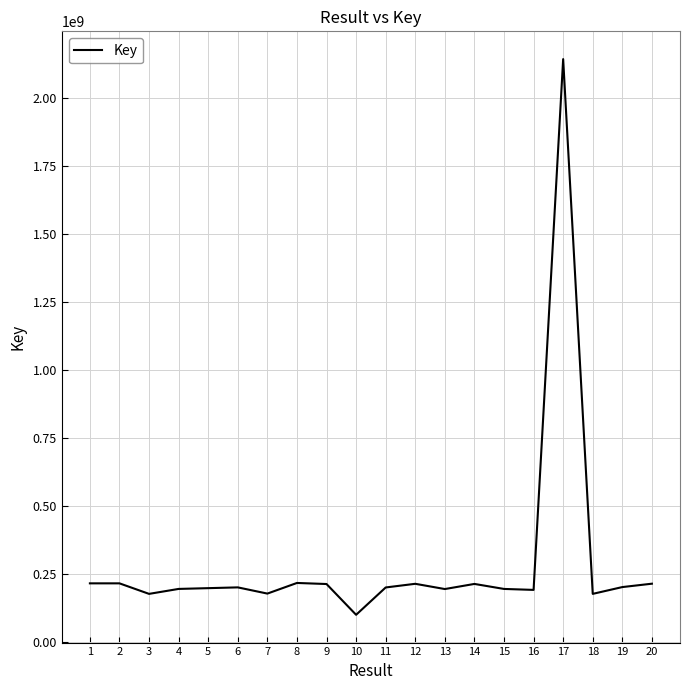

What is the difference between the values at 3 and 20?

37401447